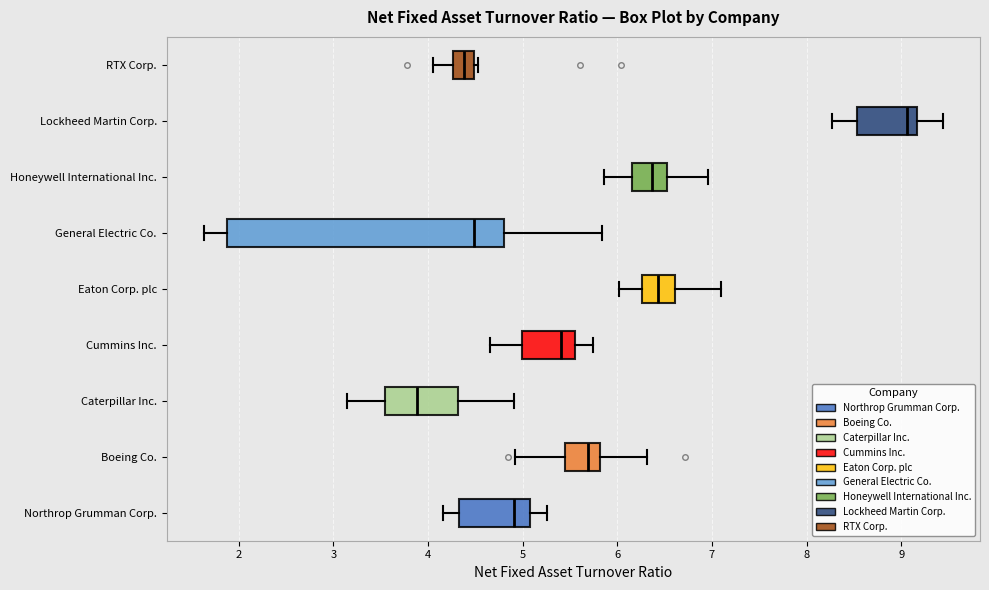

Reading bottom to top, transcribe this box plot: for each box, give where its median line is, the range the box spans, and where its two whiskers end, as read against the x-axis. The values are not printed on the chart, so give them approximately, as read against the axis.

Northrop Grumman Corp.: median 4.9, box 4.3 to 5.1, whiskers 4.2 to 5.3
Boeing Co.: median 5.7, box 5.4 to 5.8, whiskers 4.9 to 6.3
Caterpillar Inc.: median 3.9, box 3.5 to 4.3, whiskers 3.2 to 4.9
Cummins Inc.: median 5.4, box 5.0 to 5.6, whiskers 4.7 to 5.7
Eaton Corp. plc: median 6.4, box 6.3 to 6.6, whiskers 6.0 to 7.1
General Electric Co.: median 4.5, box 1.9 to 4.8, whiskers 1.6 to 5.8
Honeywell International Inc.: median 6.4, box 6.2 to 6.5, whiskers 5.9 to 7.0
Lockheed Martin Corp.: median 9.1, box 8.5 to 9.2, whiskers 8.3 to 9.4
RTX Corp.: median 4.4, box 4.3 to 4.5, whiskers 4.1 to 4.5 (just right of the box's right edge)